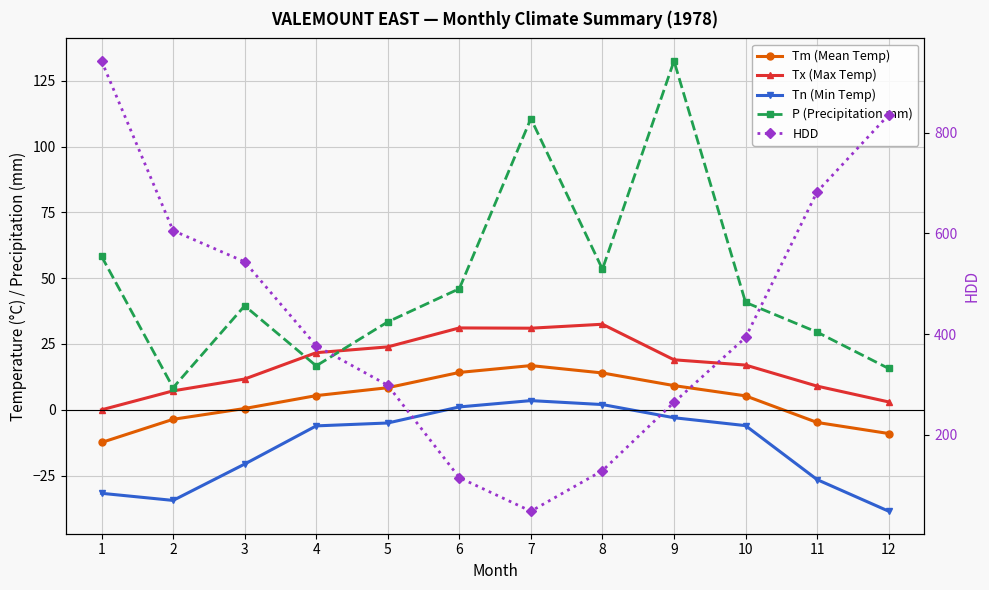

How many data points does each series have?

12